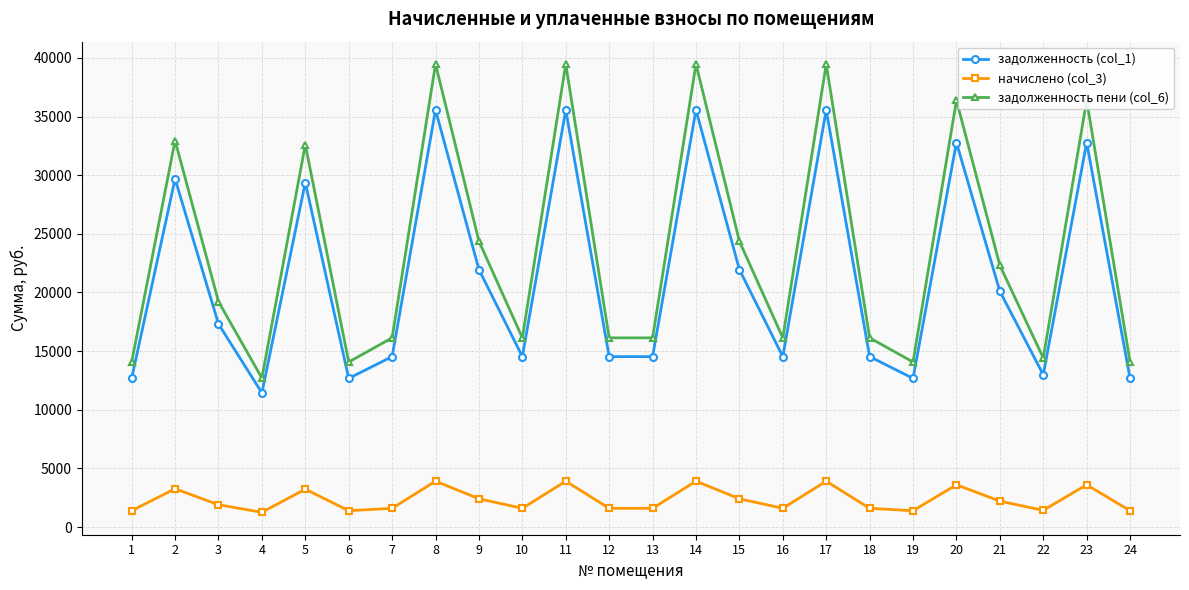

What is the minimum value shown in the chart?

1258.7